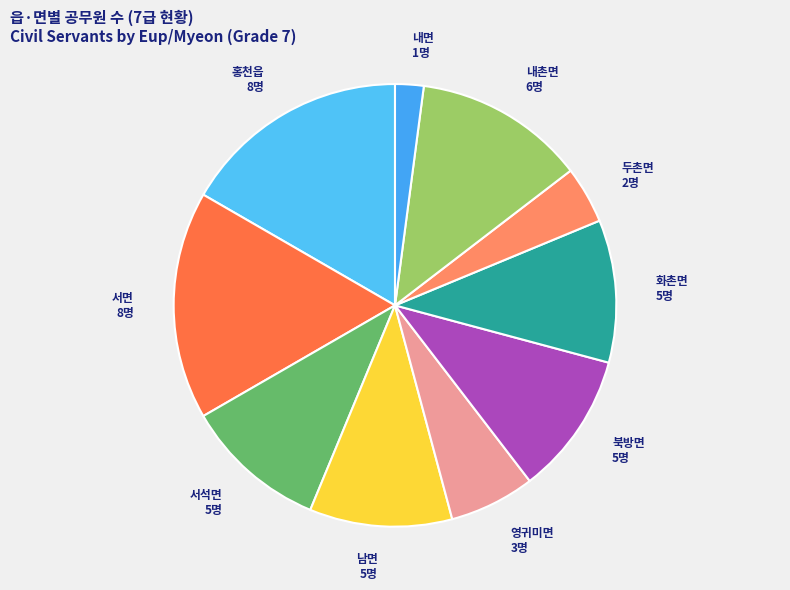

Which category has the smallest portion of the pie?

내면